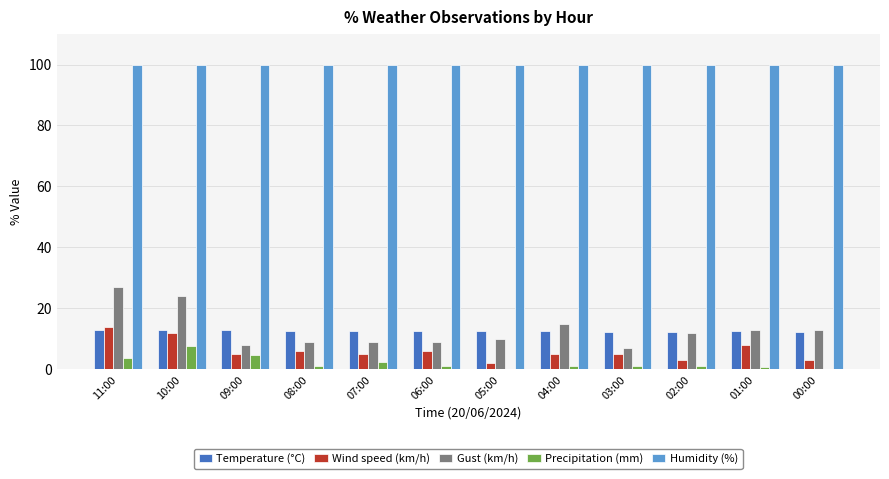

What is the greatest value displayed?

100.0